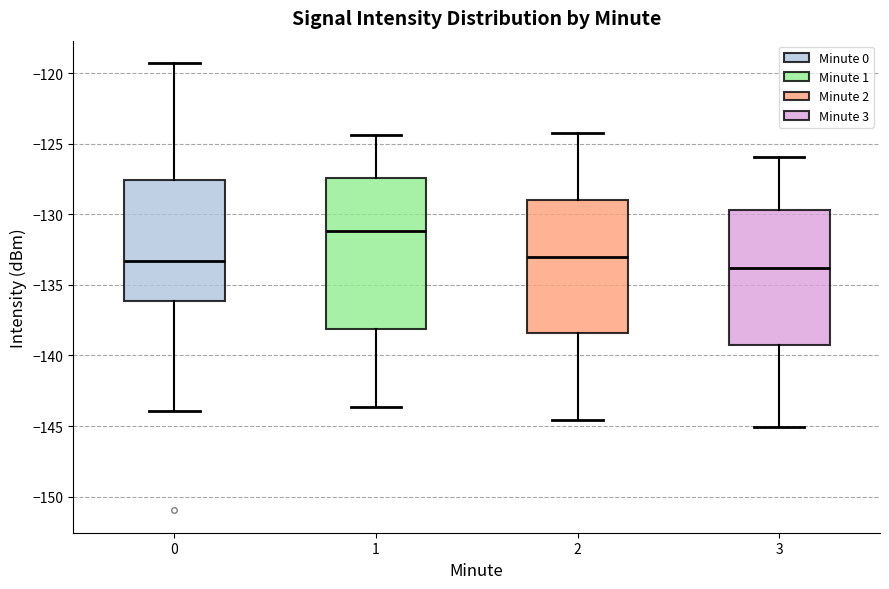

Where does the upper whisker of the box at x = 2 end on the y-axis? The values are not printed on the chart, so give them approximately, as read against the axis.

-124.0